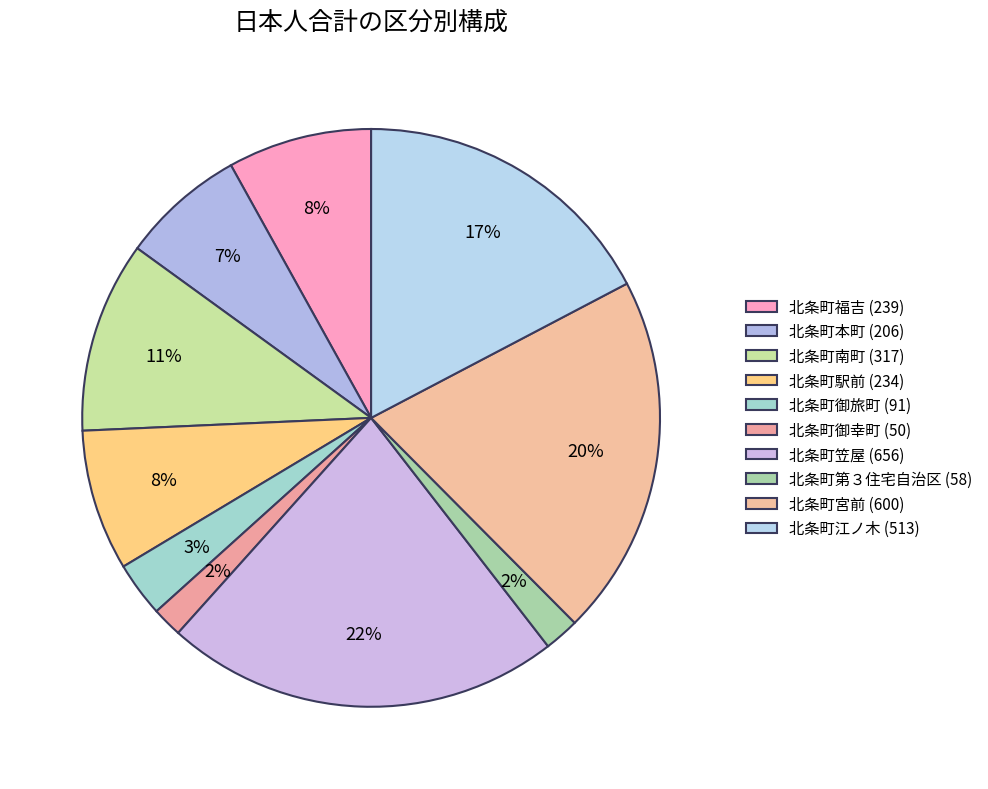

The 北条町第３住宅自治区 slice represents 17% of the pie. True or false?

False